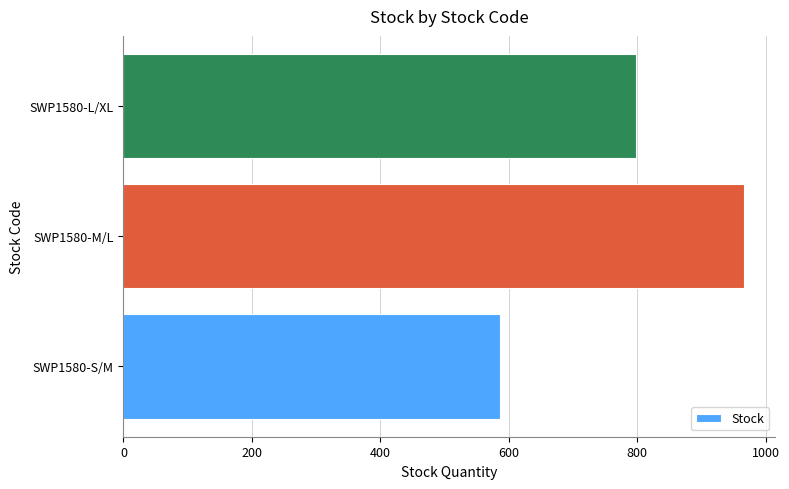

How many bars are there in total?

3